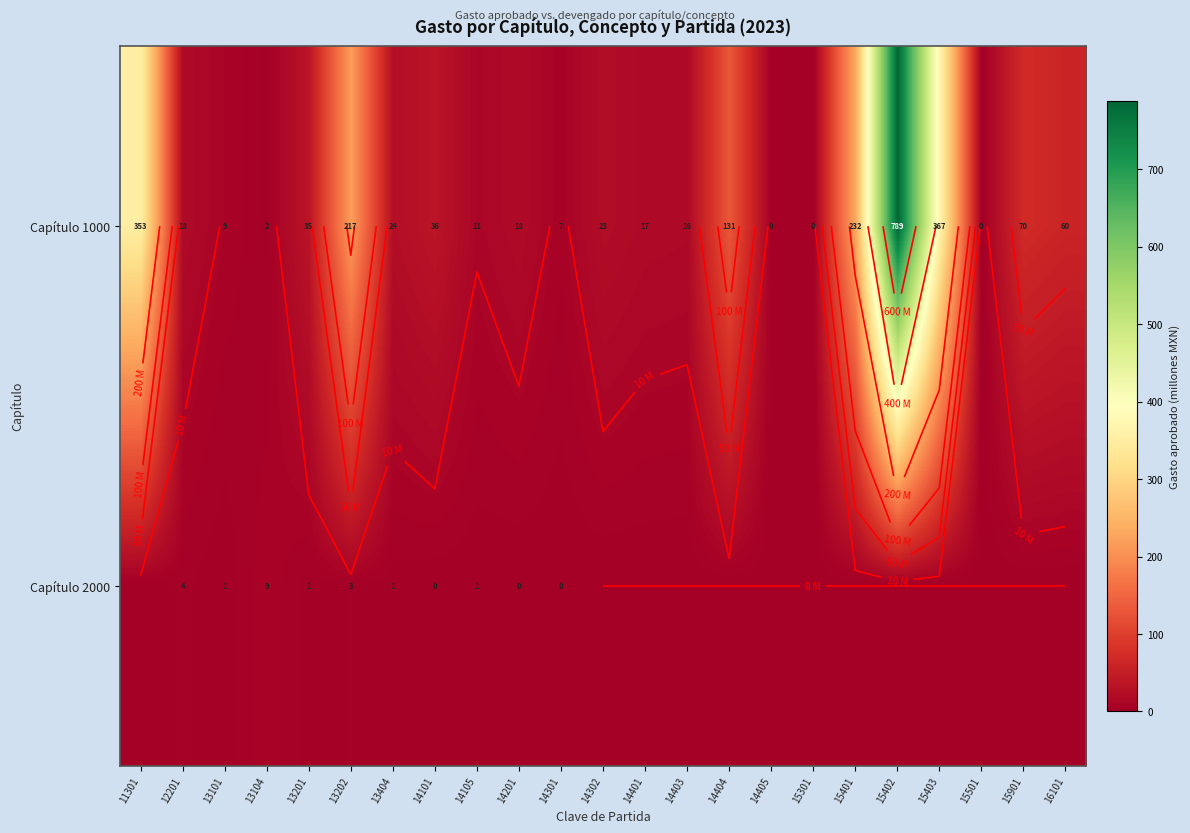

Between 14403 and 15402, which series saw the biggest shift?

Capítulo 1000